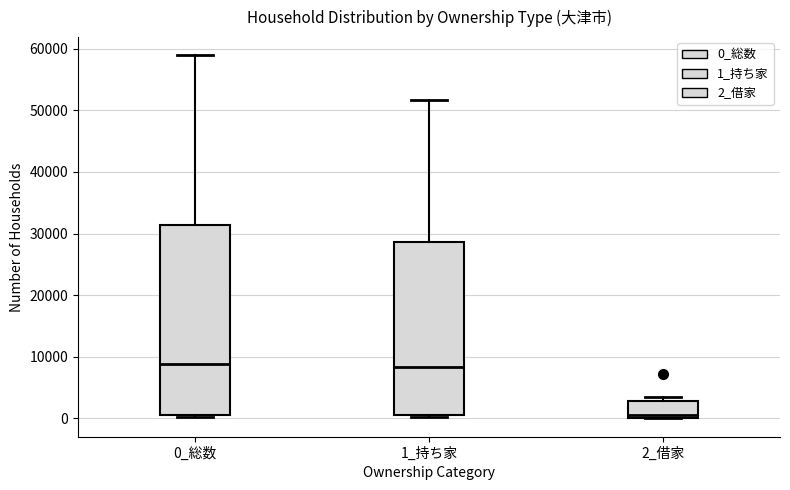

Comparing the boxes themselves (not the whiskers), which one is the tallest?

0_総数